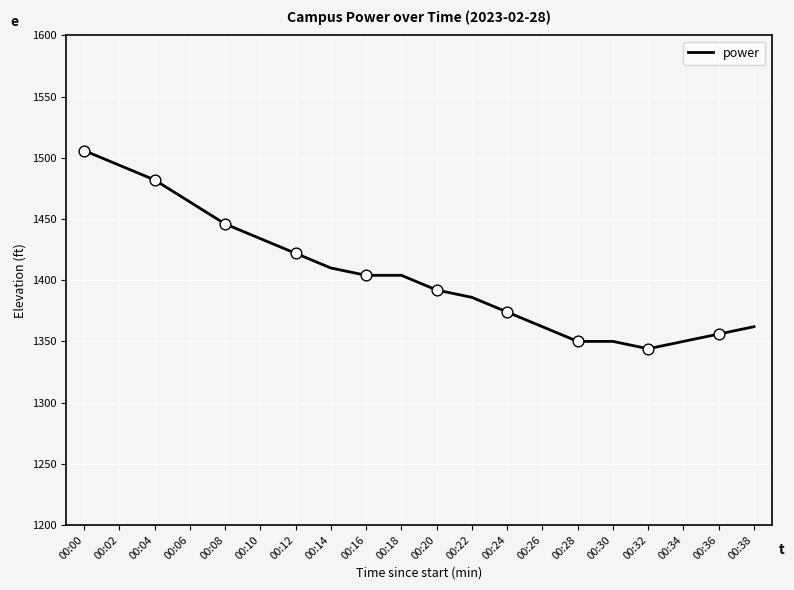

Which has a higher value, 00:32 or 00:00?

00:00